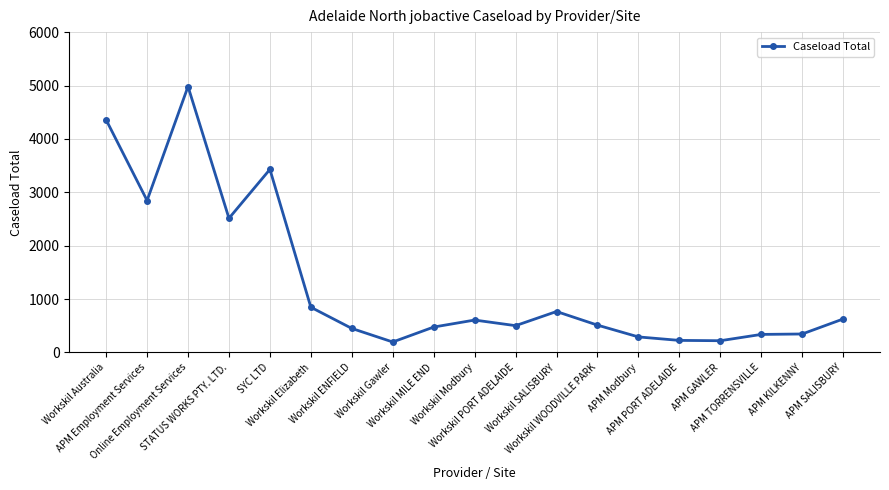

What is the value of the 13th point from the left?

512